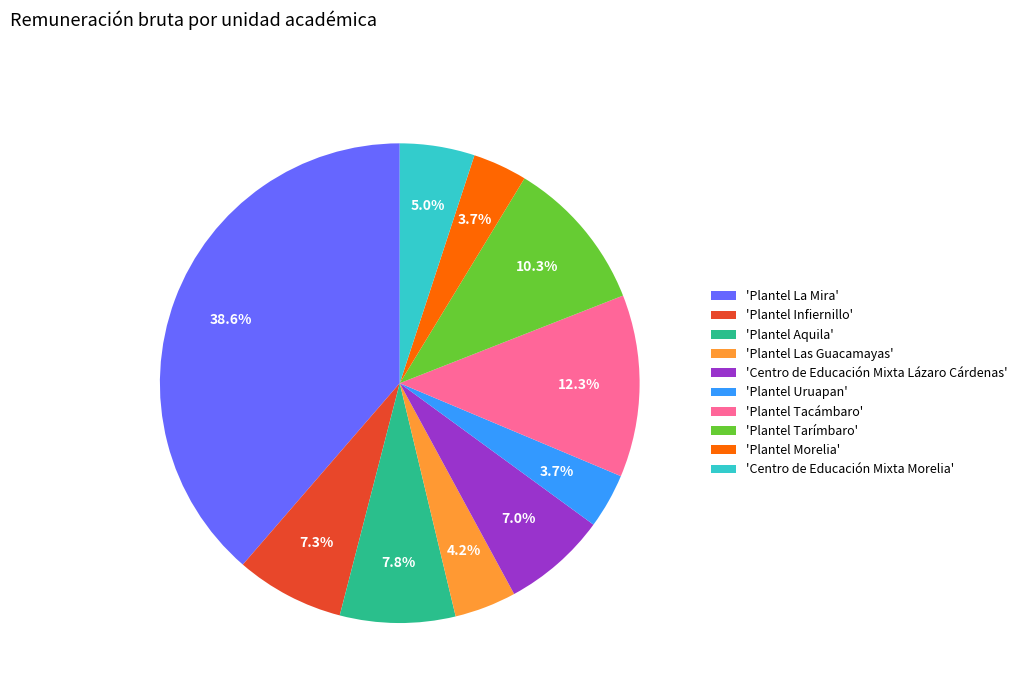

What percentage do 'Plantel Infiernillo' and 'Plantel Las Guacamayas' together represent?

11.5%